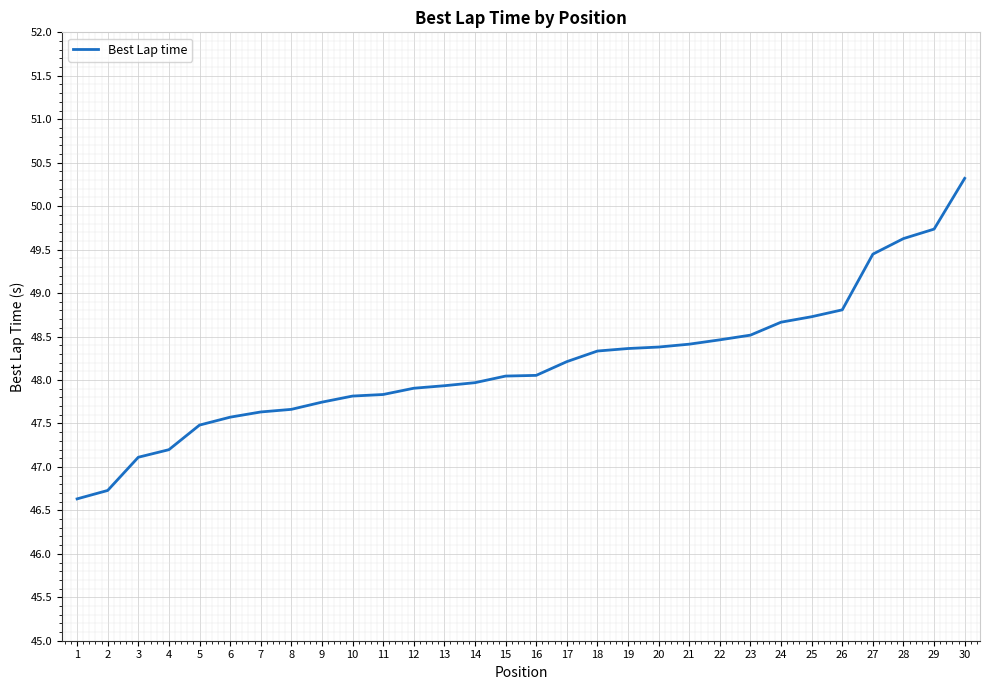

The chart shows a value of 48.0 at 14. True or false?

True